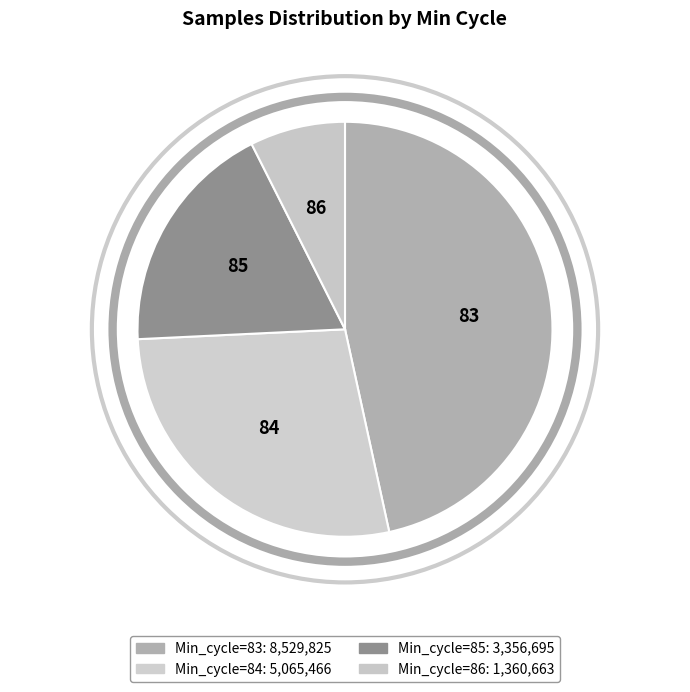

Is it true that 86 is 1% of the pie?

False